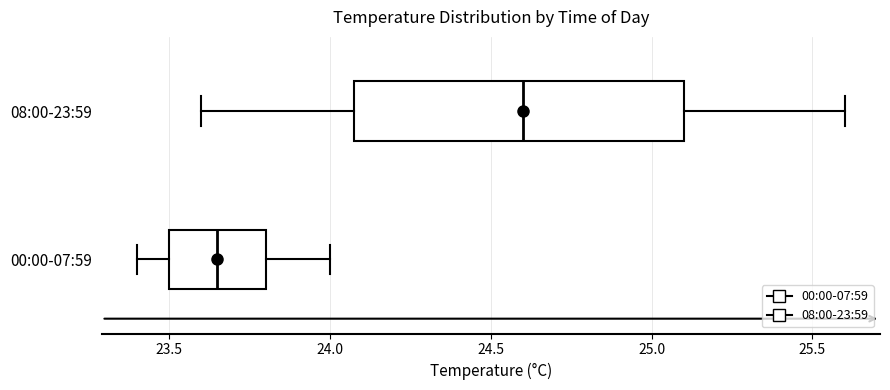

Reading bottom to top, read every box against the x-axis: the position of its median line, the range the box covers, and the ends of its whiskers. The values are not printed on the chart, so give them approximately, as read against the axis.

00:00-07:59: median 23.65, box 23.50 to 23.80, whiskers 23.40 to 24.00
08:00-23:59: median 24.60, box 24.10 to 25.10, whiskers 23.60 to 25.60